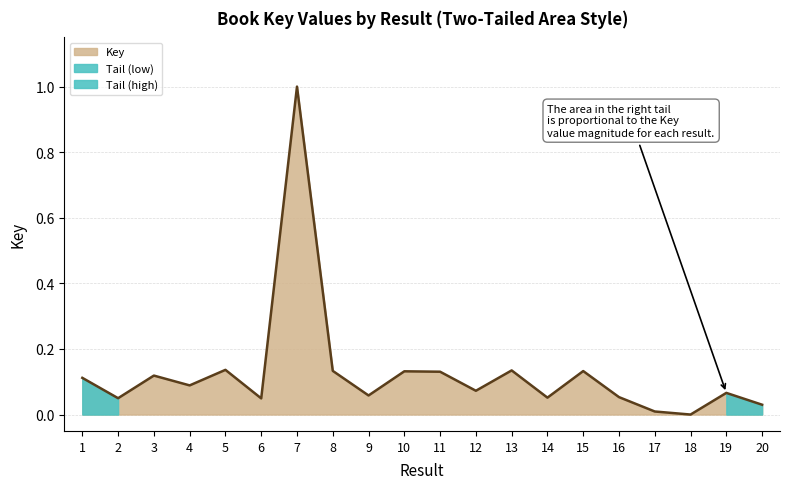

What is the sum of all values?

2.6